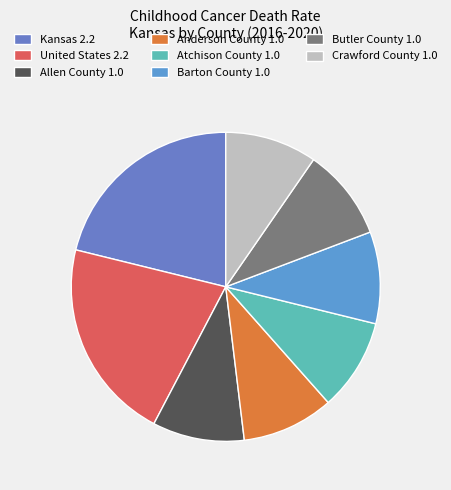

What is the largest slice in the pie chart?

Kansas